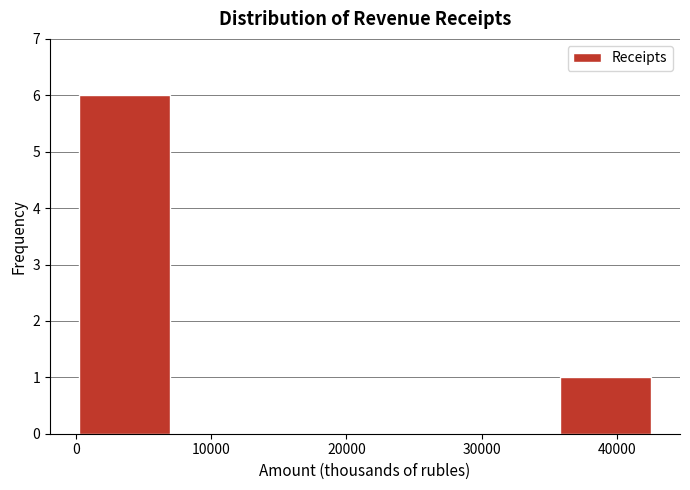

Over which range of the x-axis is the bar tallest?

0 to 7000